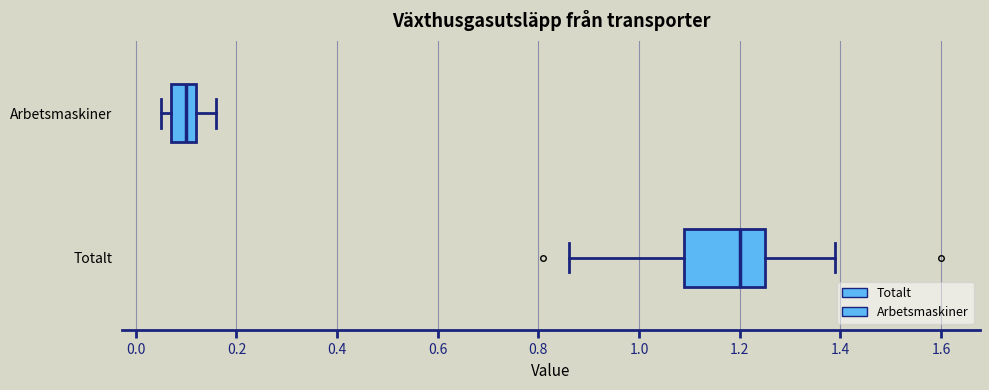

Reading bottom to top, read every box against the x-axis: the position of its median line, the range the box covers, and the ends of its whiskers. The values are not printed on the chart, so give them approximately, as read against the axis.

Totalt: median 1.20, box 1.10 to 1.26, whiskers 0.86 to 1.40
Arbetsmaskiner: median 0.10, box 0.08 to 0.12, whiskers 0.06 to 0.16